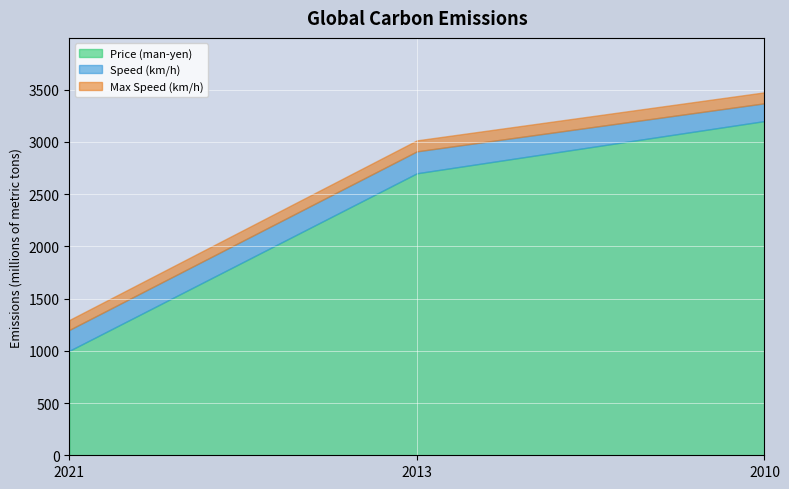

Is it true that Max Speed (km/h) equals 135 at 2021?

False